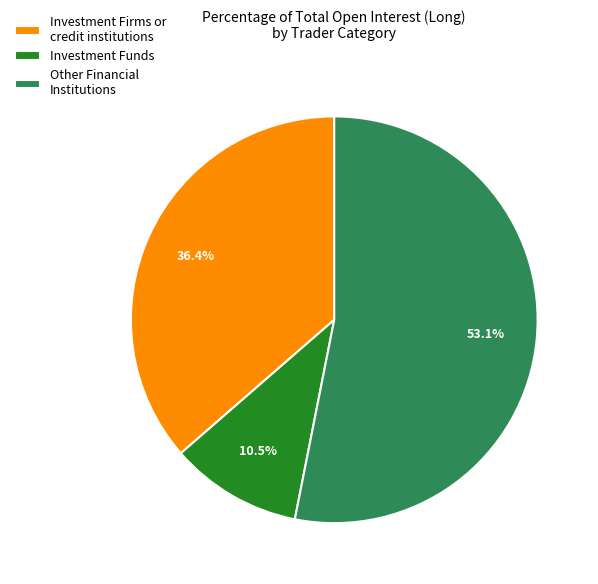

Approximately how many times larger is the value at Investment Firms or credit institutions compared to Other Financial Institutions?

0.7